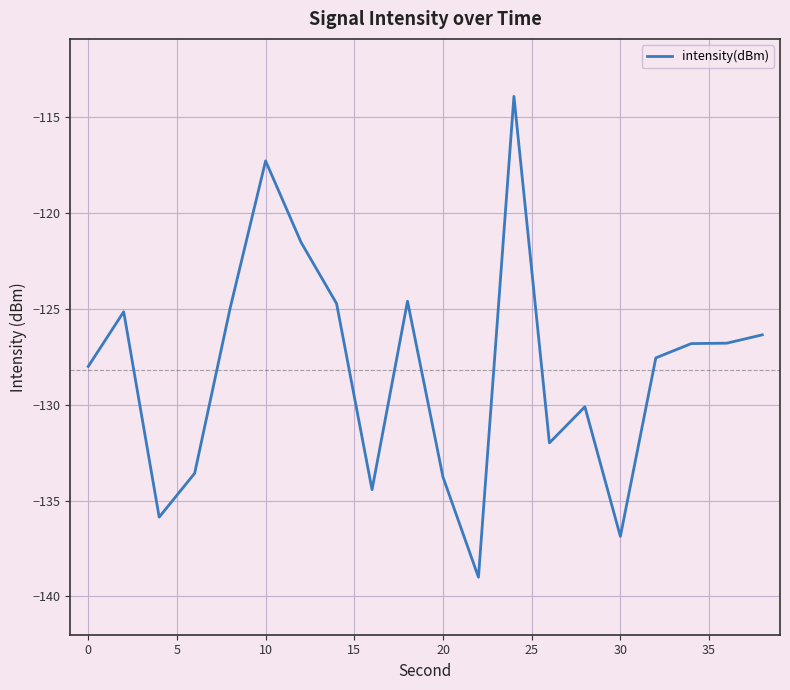

What is the difference between the maximum and minimum values?

25.1